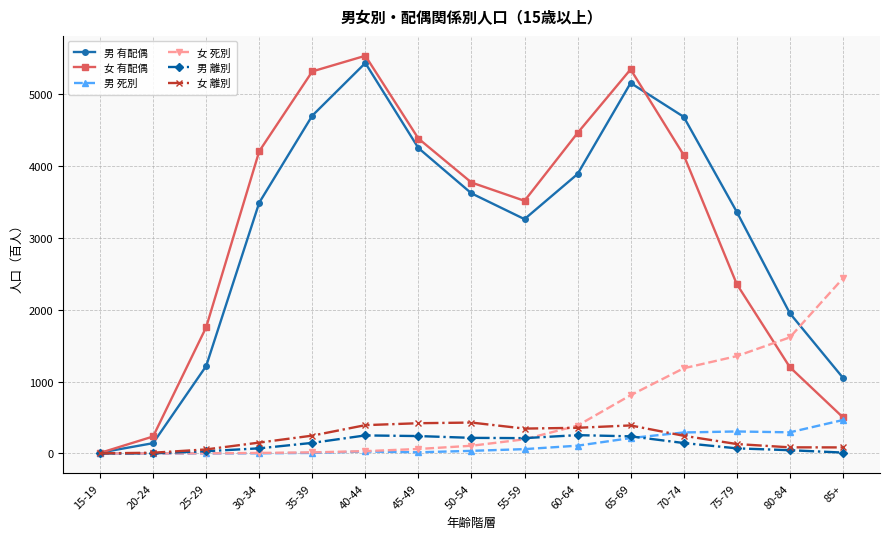

Does the chart have visible grid lines?

Yes